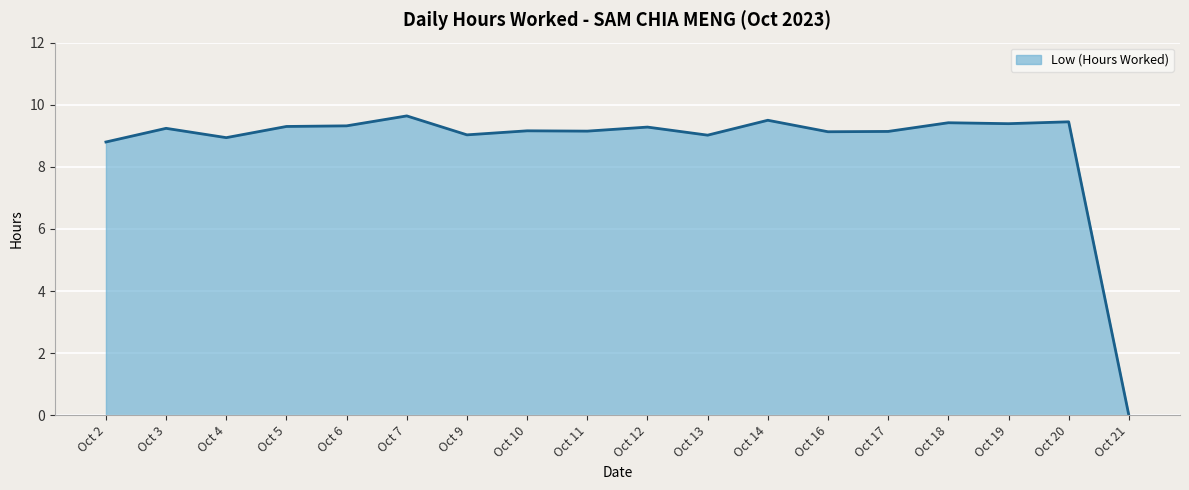

How many lines are shown in the chart?

1